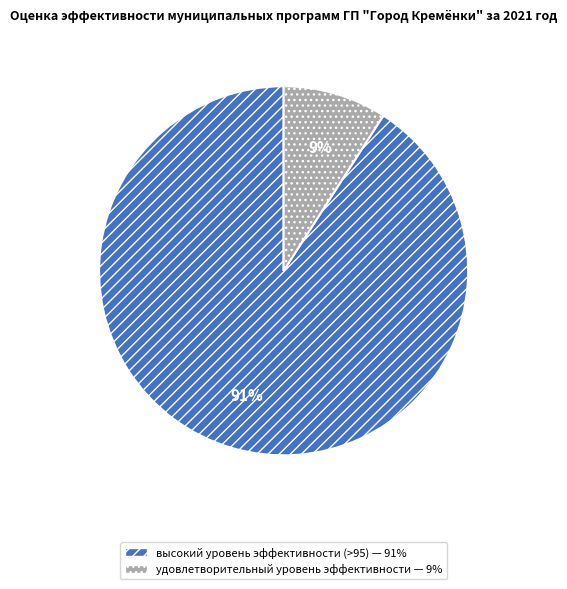

To the nearest percent, what is the difference between the largest and smallest slice percentages?

82%